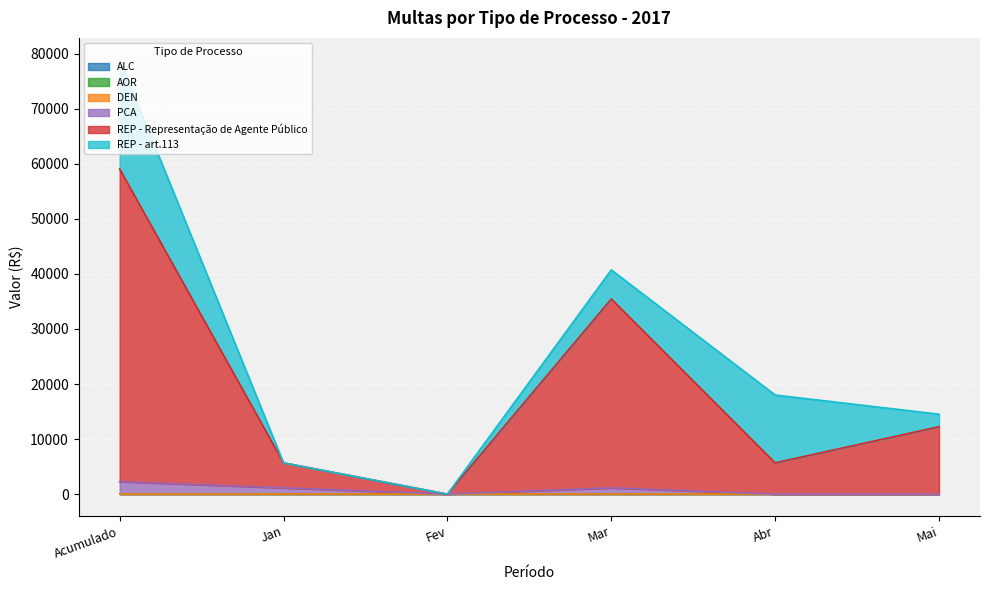

True or false: REP - Representação de Agente Público and AOR intersect in this chart.

False